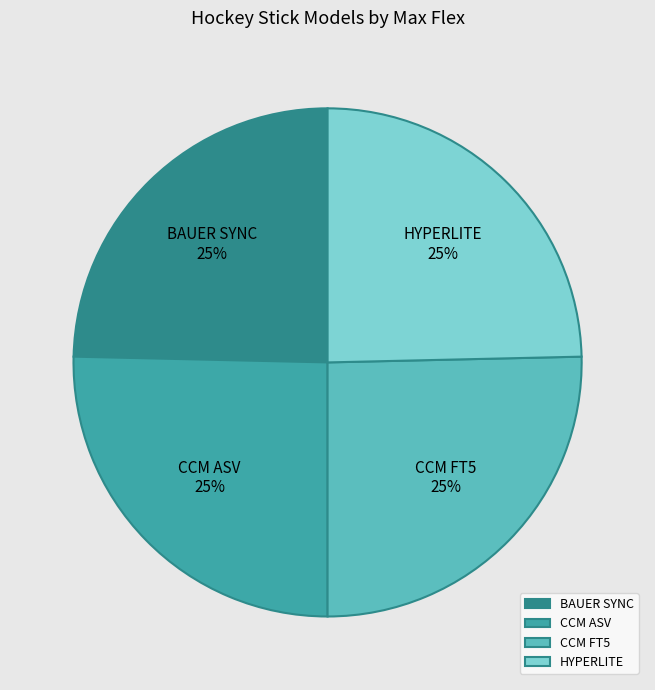

To the nearest percent, what is the combined percentage of BAUER SYNC and CCM ASV?

50%